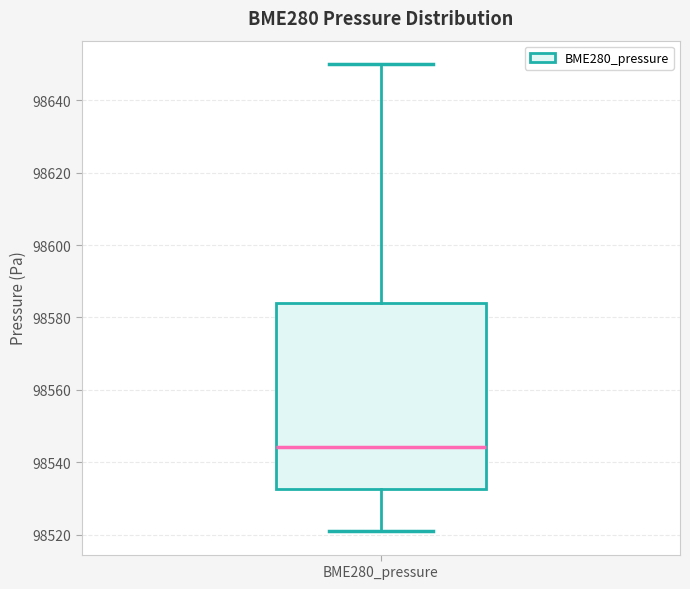

Where does the median line of the box for BME280_pressure sit on the y-axis? The values are not printed on the chart, so give them approximately, as read against the axis.

98544